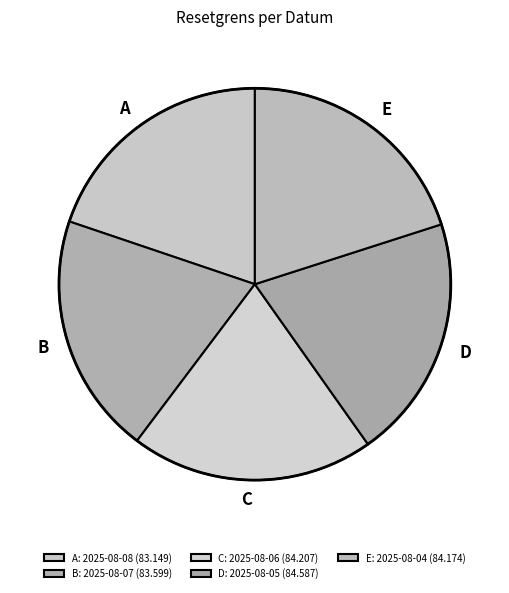

Count the number of slices in the pie.

5